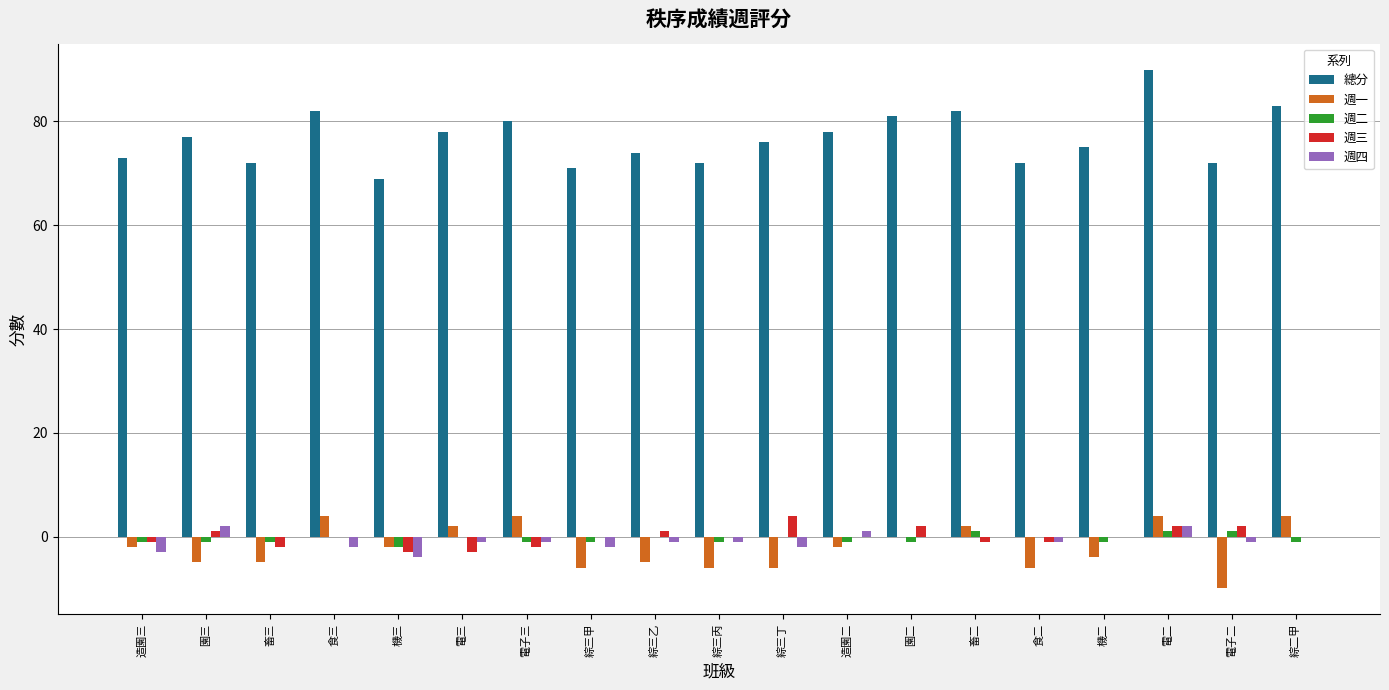

What is the sum of the 總分 values at 綜三乙 and 機三?

143